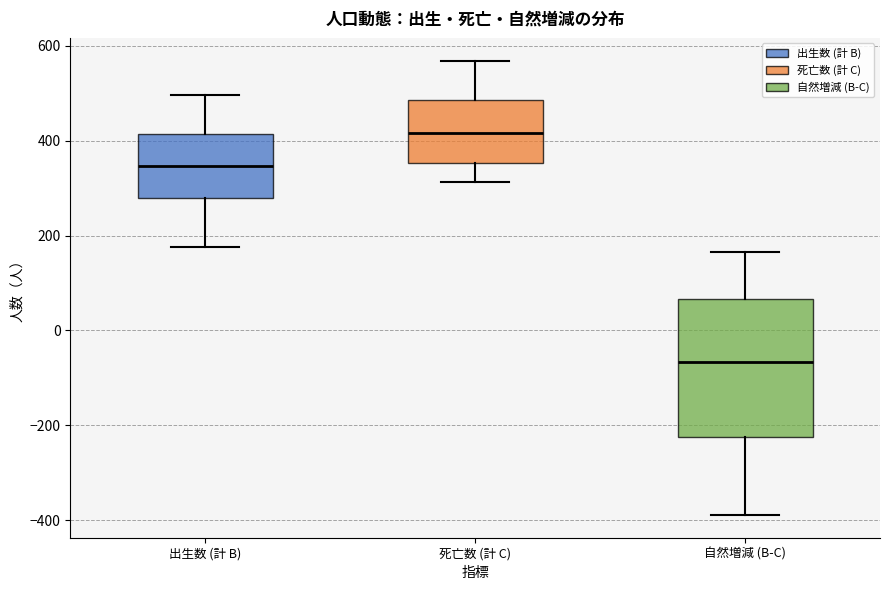

Reading left to right, transcribe this box plot: for each box, give where its median line is, the range the box spans, and where its two whiskers end, as read against the y-axis. The values are not printed on the chart, so give them approximately, as read against the axis.

出生数 (計 B): median 340, box 280 to 420, whiskers 180 to 500
死亡数 (計 C): median 420, box 360 to 480, whiskers 320 to 560
自然増減 (B-C): median -60, box -220 to 60, whiskers -380 to 160